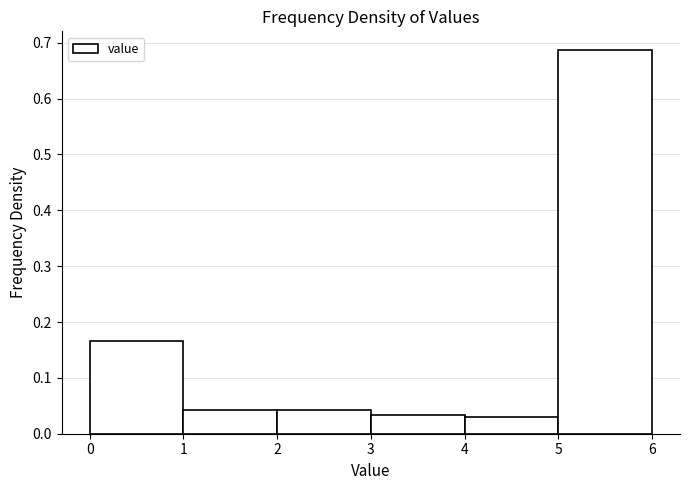

Over which range of the x-axis is the bar tallest?

5 to 6